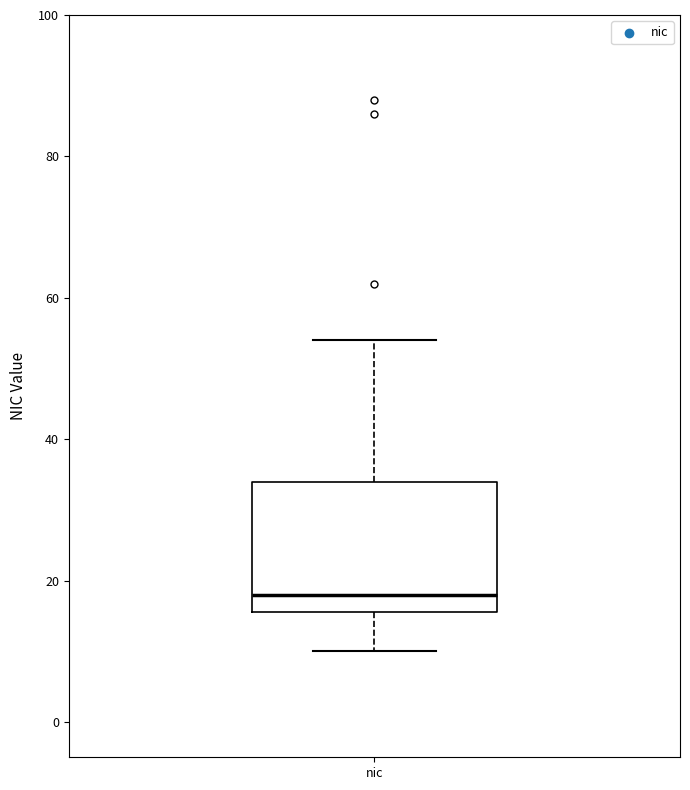

Read this box plot against the y-axis: the position of the median line, the range covered by the box, and the ends of both whiskers. The values are not printed on the chart, so give them approximately, as read against the axis.

median 18, box 16 to 34, whiskers 10 to 54